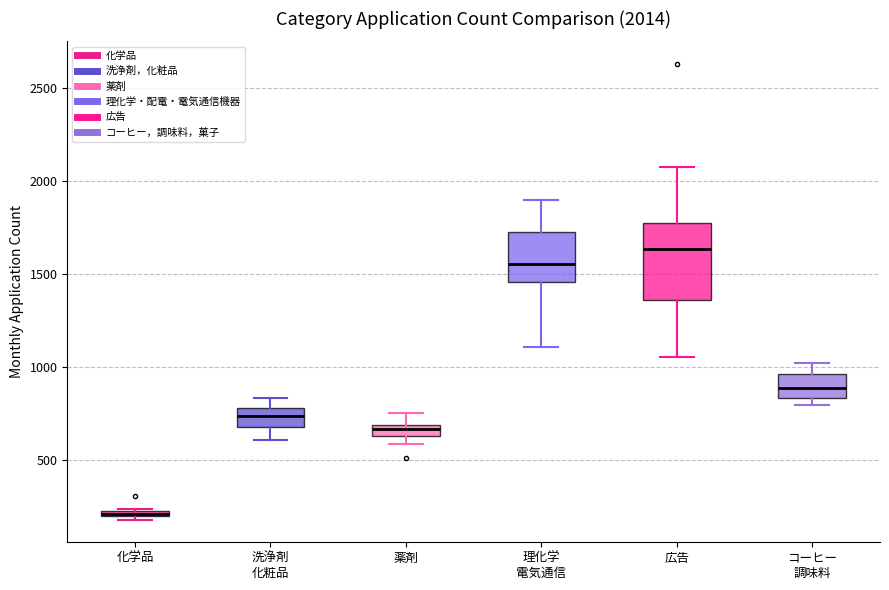

Comparing the boxes themselves (not the whiskers), which one is the tallest?

広告